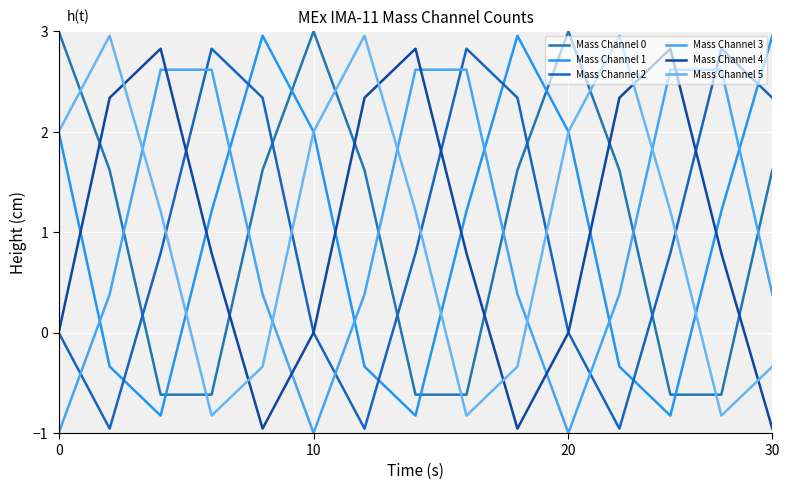

Does the chart display data point markers on the line(s)?

No